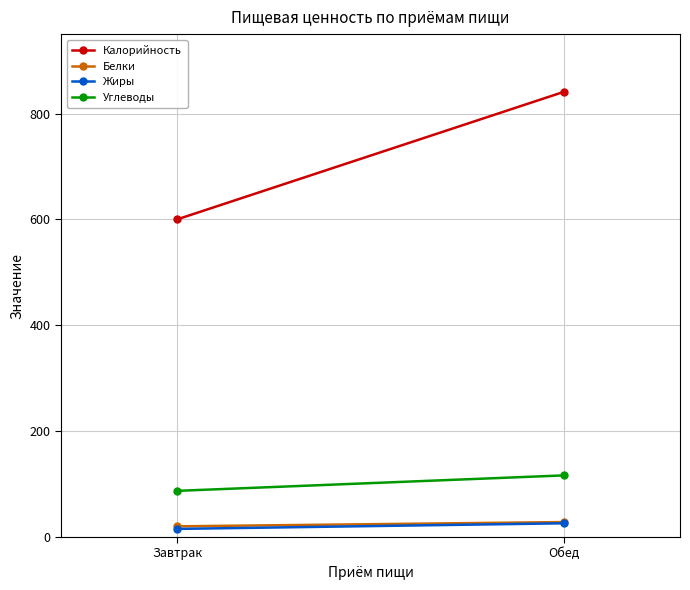

What is the label of the 2nd point from the right?

Завтрак